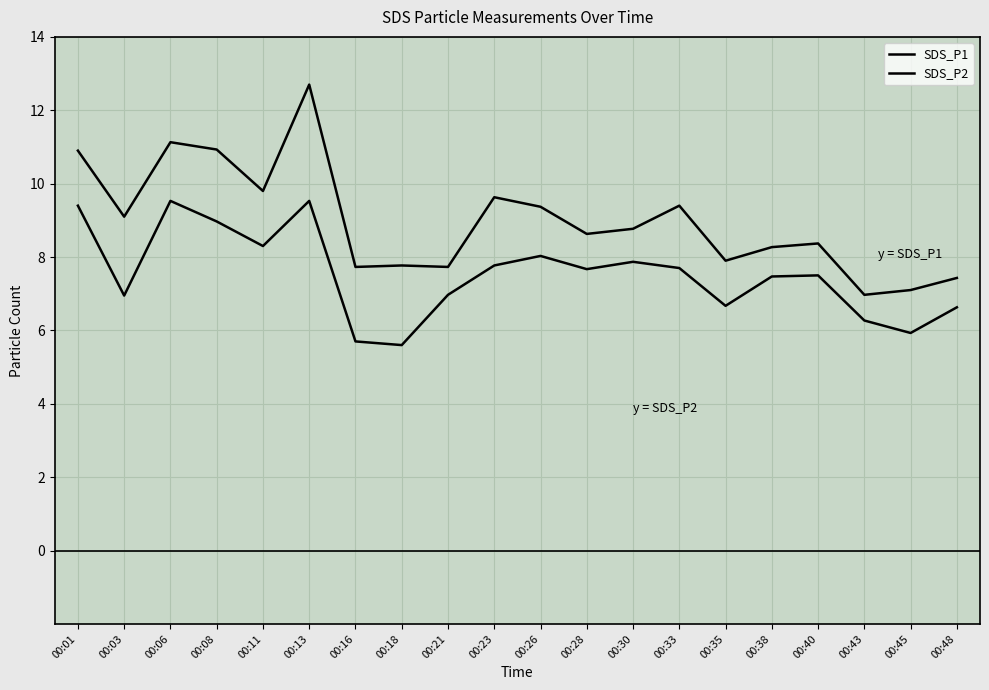

Is this an area chart (filled region under the line)?

No